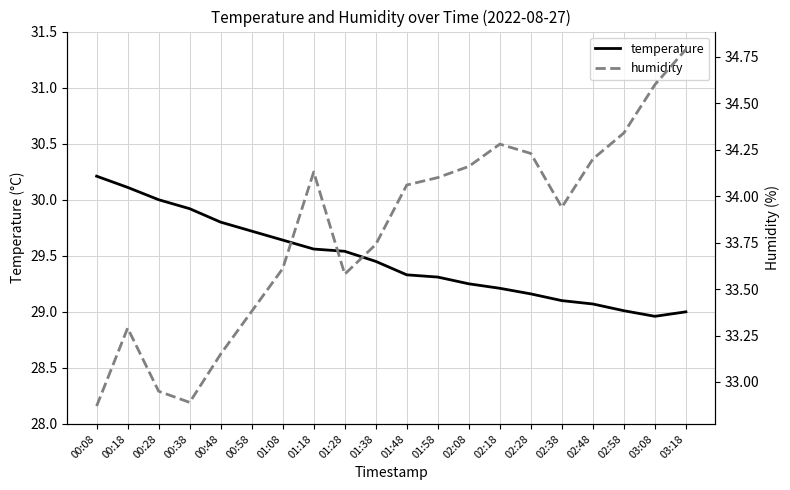

Reading right to left, extract all data points from this chart.

temperature: 29.0	29.0	29.0	29.1	29.1	29.2	29.2	29.2	29.3	29.3	29.4	29.5	29.6	29.6	29.7	29.8	29.9	30.0	30.1	30.2
humidity: 34.8	34.6	34.3	34.2	33.9	34.2	34.3	34.2	34.1	34.1	33.7	33.6	34.1	33.6	33.4	33.1	32.9	33.0	33.3	32.9